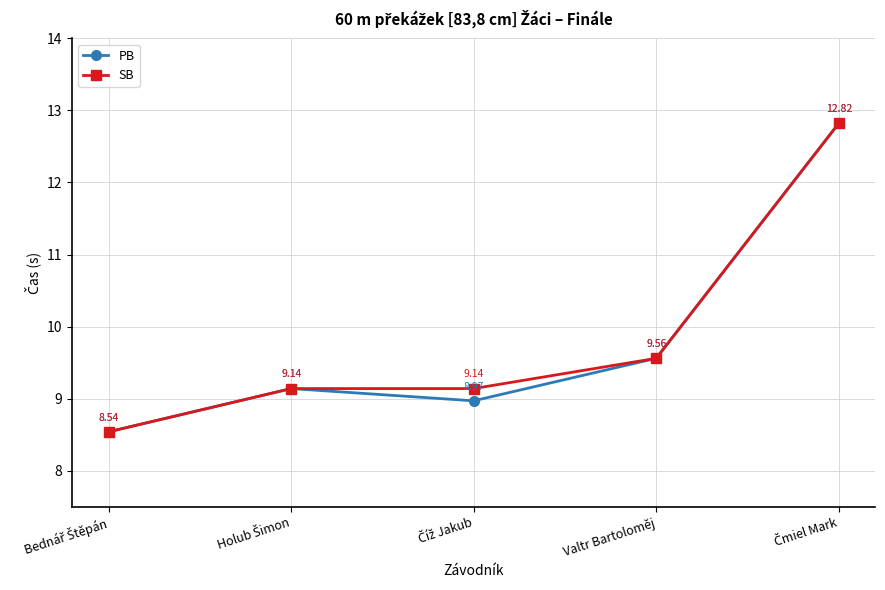

In PB, how many points are higher than both neighbors (excluding endpoints)?

1